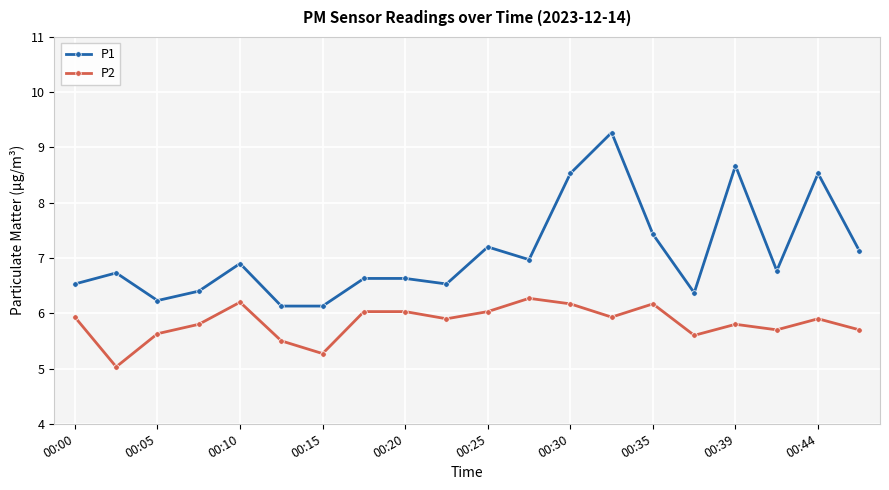

What is the maximum value shown in the chart?

9.3